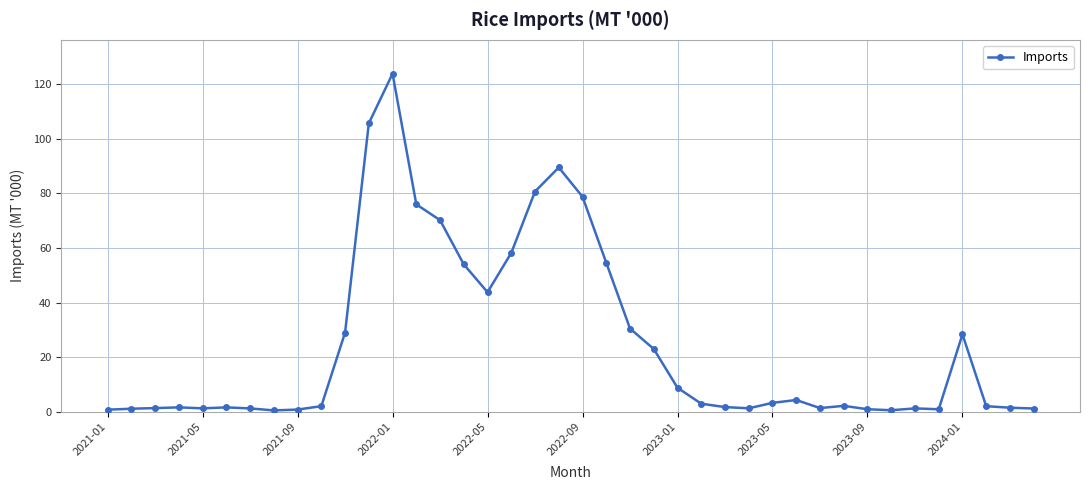

What is the smallest value displayed?

0.5